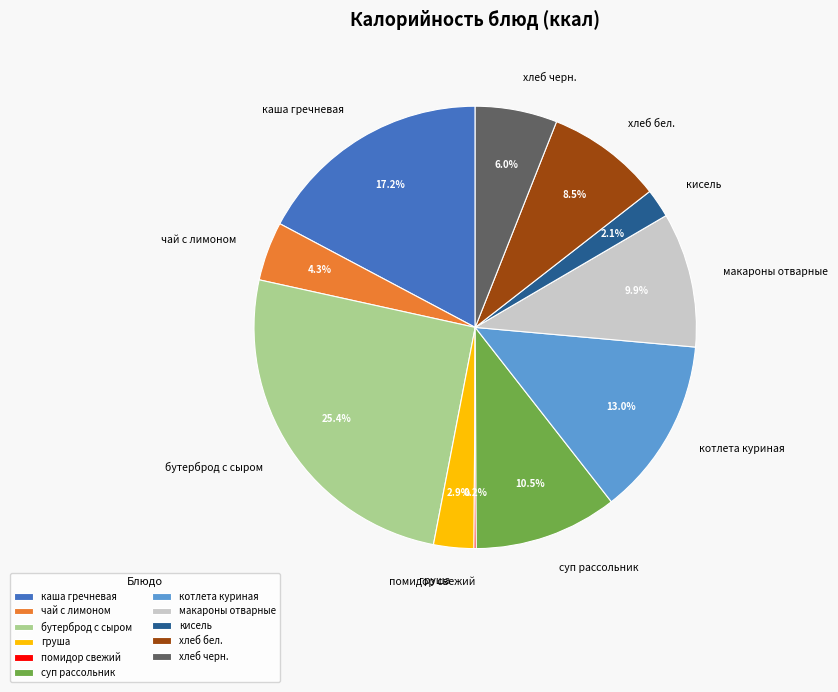

Which has a higher value, груша or кисель?

груша